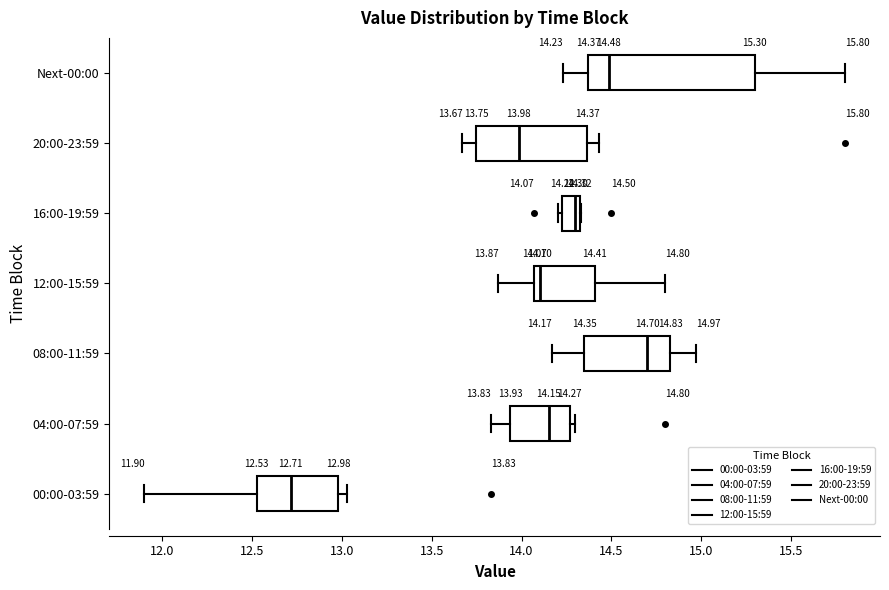

Comparing the boxes themselves (not the whiskers), which one is the widest?

Next-00:00